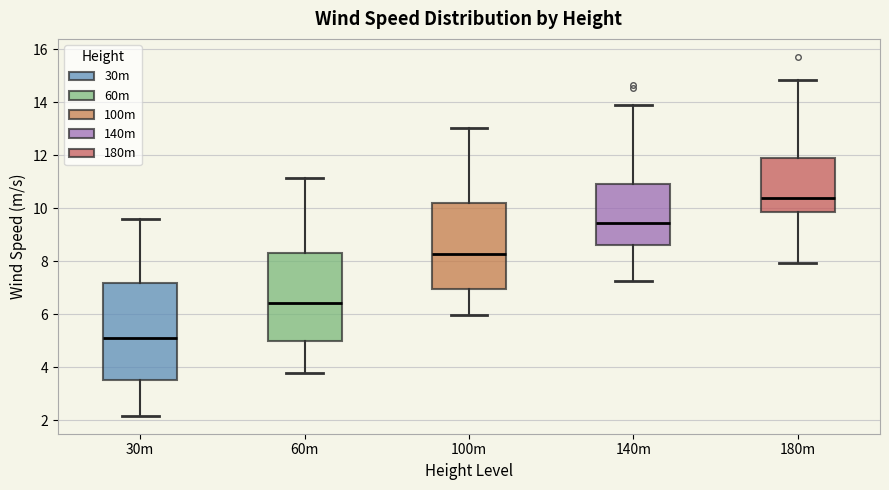

Where does the upper whisker of the box for 30m end on the y-axis? The values are not printed on the chart, so give them approximately, as read against the axis.

9.6